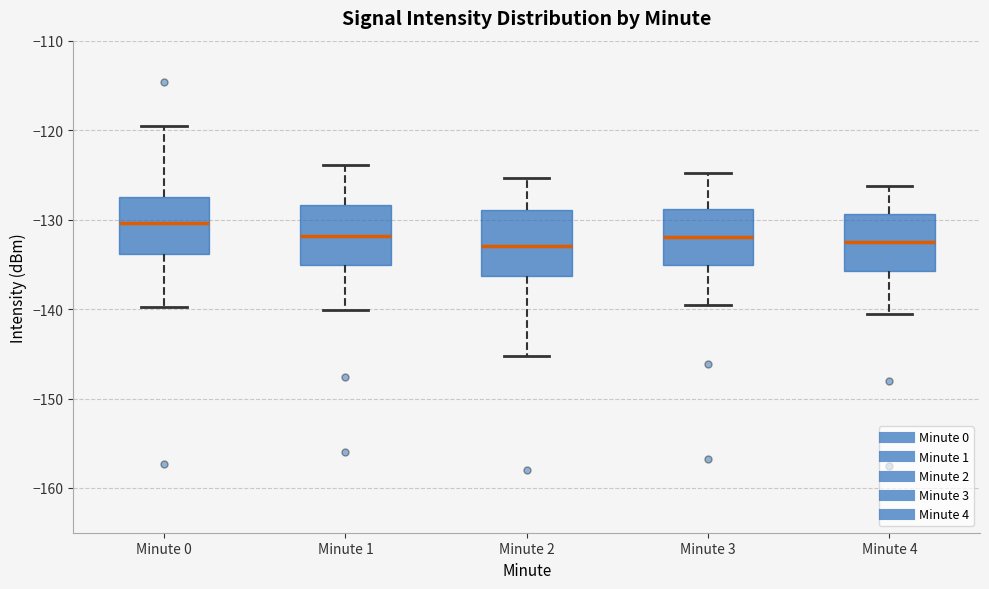

Reading left to right, read every box against the y-axis: the position of its median line, the range the box covers, and the ends of its whiskers. The values are not printed on the chart, so give them approximately, as read against the axis.

Minute 0: median -130, box -134 to -128, whiskers -140 to -120
Minute 1: median -132, box -135 to -128, whiskers -140 to -124
Minute 2: median -133, box -136 to -129, whiskers -145 to -125
Minute 3: median -132, box -135 to -129, whiskers -139 to -125
Minute 4: median -133, box -136 to -129, whiskers -140 to -126